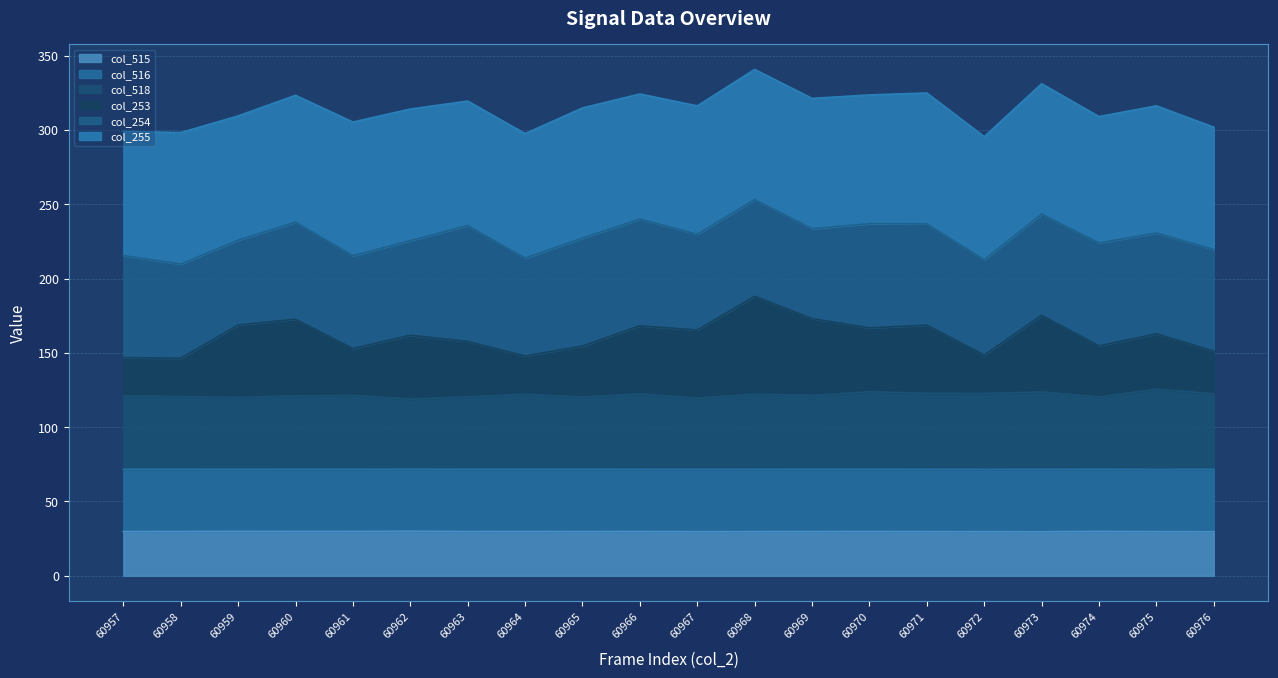

At which category is the sum across all series the highest?

60968